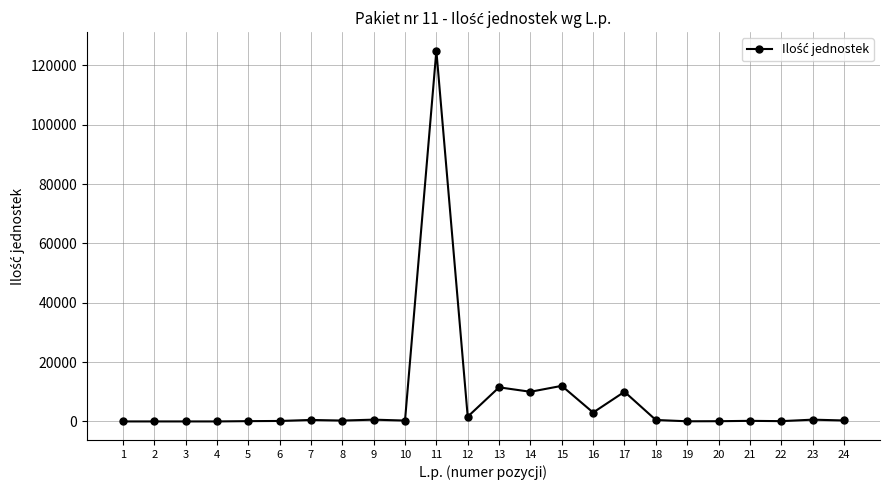

Is this an area chart (filled region under the line)?

No